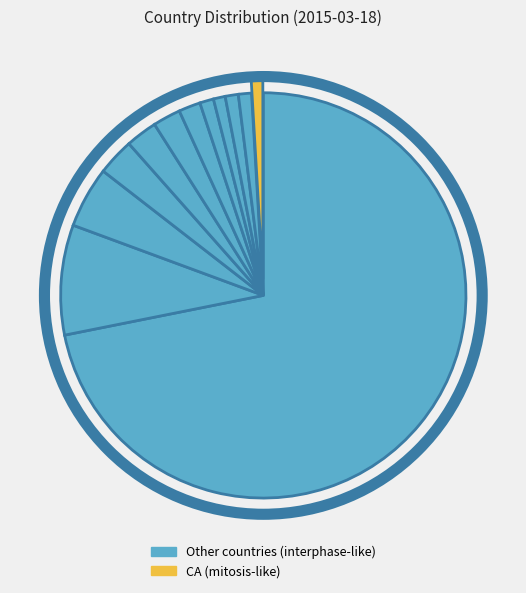

Count the number of slices in the pie.

12